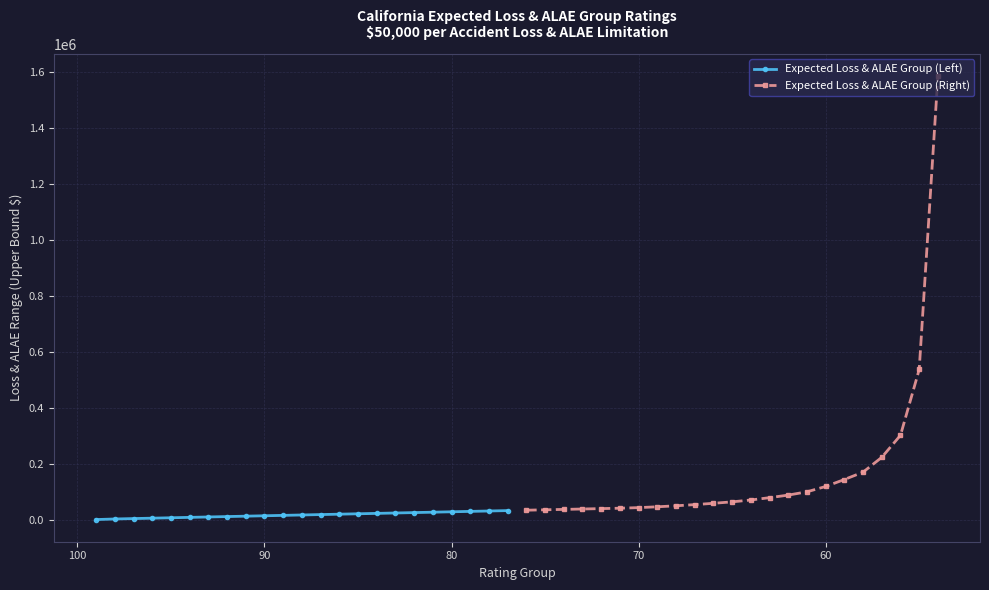

Does the chart display data point markers on the line(s)?

Yes